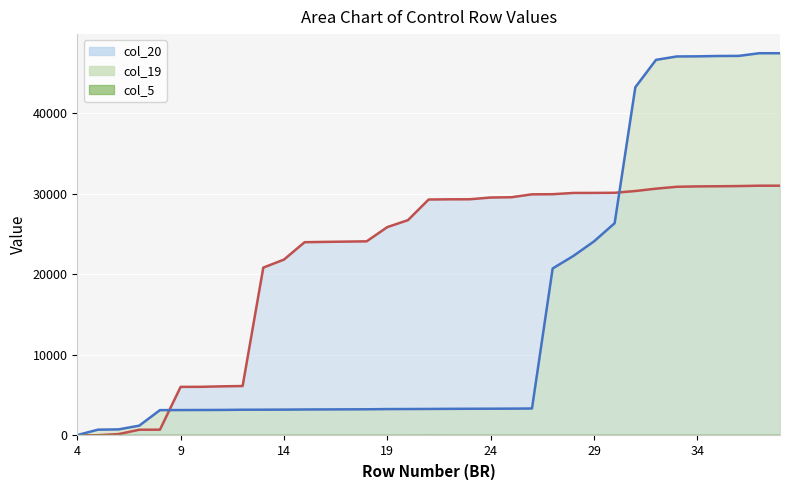

How many values in the col_19 series exceed 3293?

17